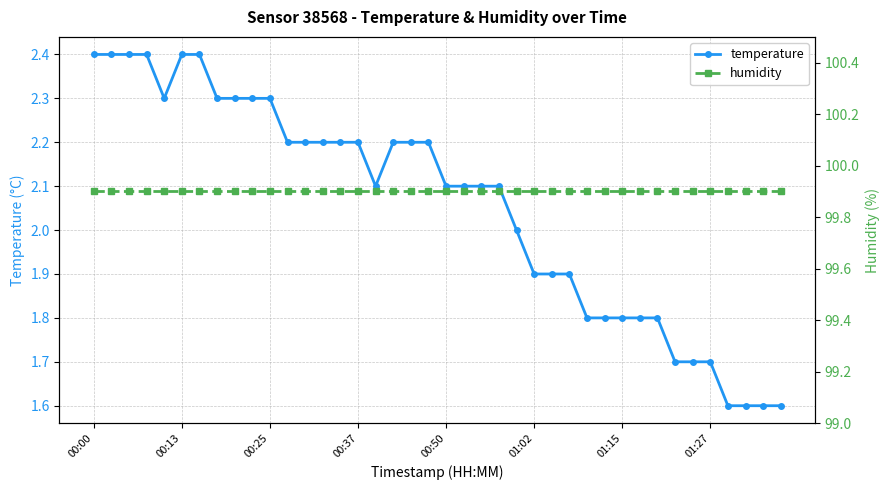

Which series changed the most between 13 and 17?

temperature